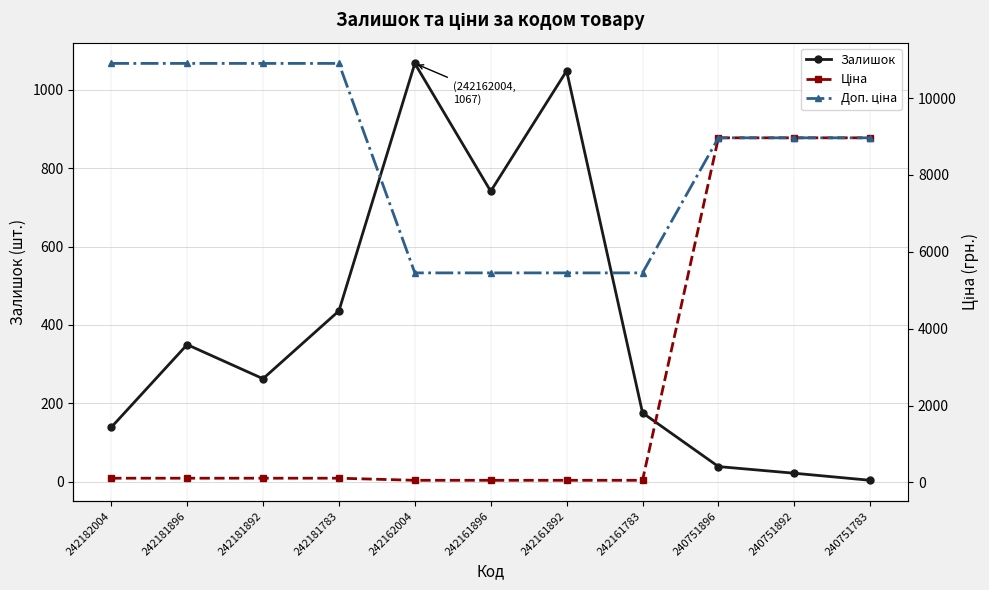

True or false: Доп. ціна has more than 2 points higher than both neighbors.

False